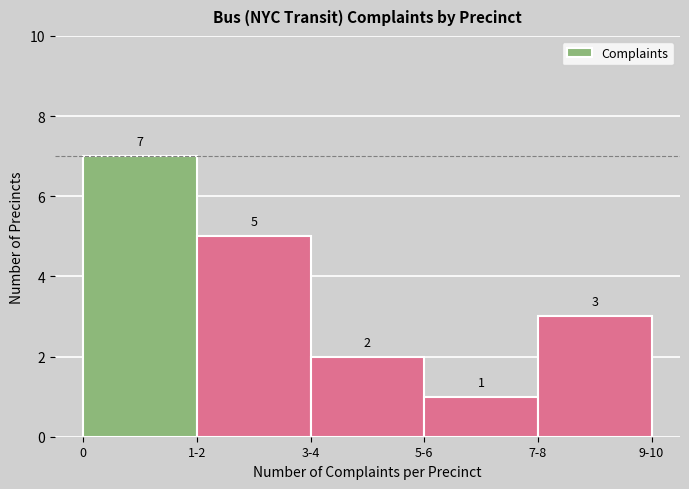

Reading left to right, what are all the values shown in this chart?

0=7	1-2=5	3-4=2	5-6=1	7-8=3